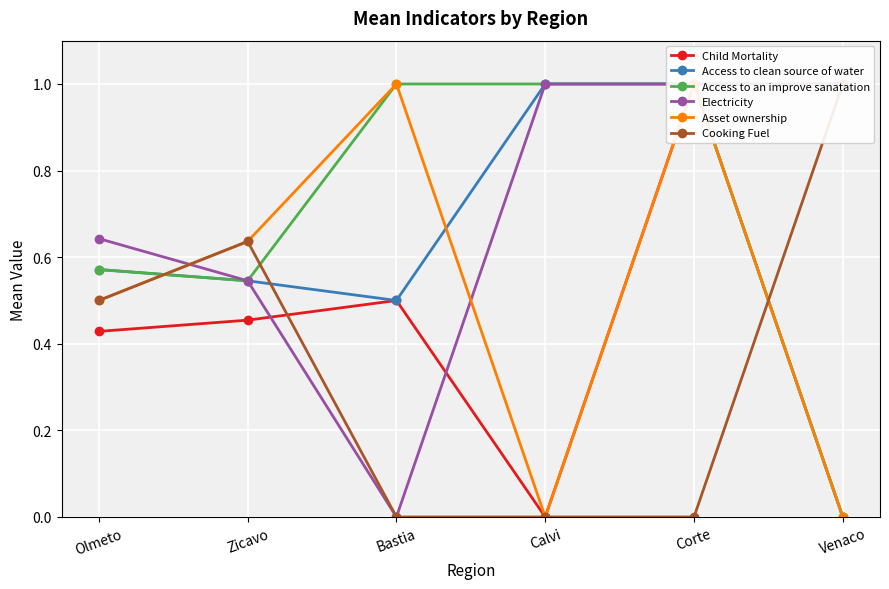

How many values in Cooking Fuel are above zero?

3